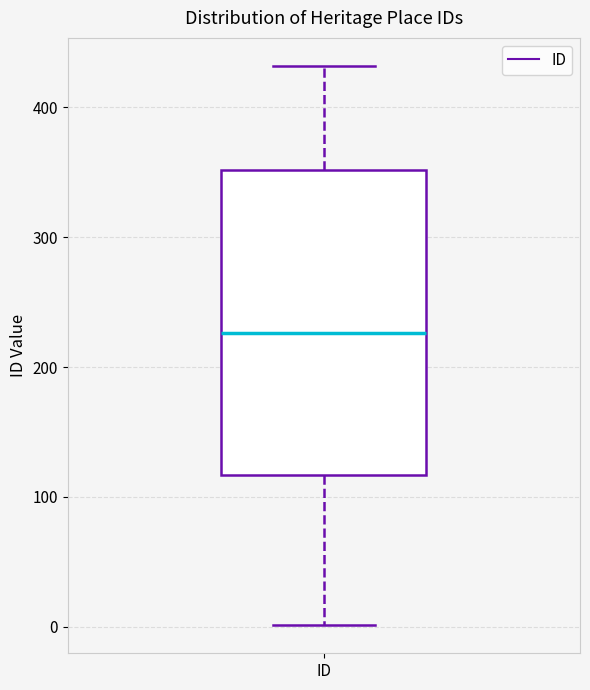

Read this box plot against the y-axis: the position of the median line, the range covered by the box, and the ends of both whiskers. The values are not printed on the chart, so give them approximately, as read against the axis.

median 230, box 120 to 350, whiskers 0 to 430